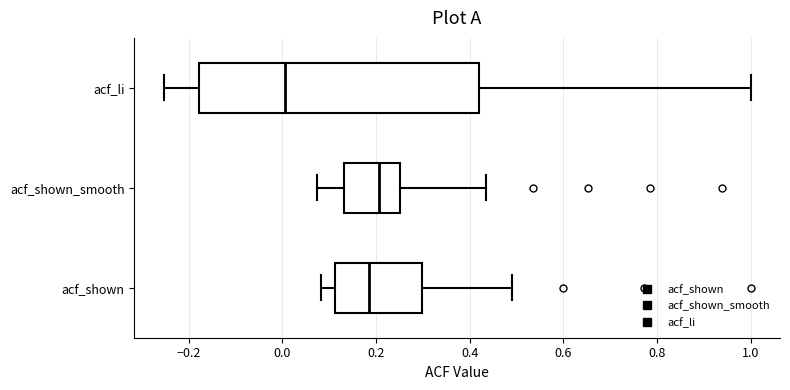

Reading bottom to top, read every box against the x-axis: the position of its median line, the range the box covers, and the ends of its whiskers. The values are not printed on the chart, so give them approximately, as read against the axis.

acf_shown: median 0.18, box 0.12 to 0.30, whiskers 0.08 to 0.50
acf_shown_smooth: median 0.20, box 0.14 to 0.26, whiskers 0.08 to 0.44
acf_li: median 0.00, box -0.18 to 0.42, whiskers -0.26 to 1.00